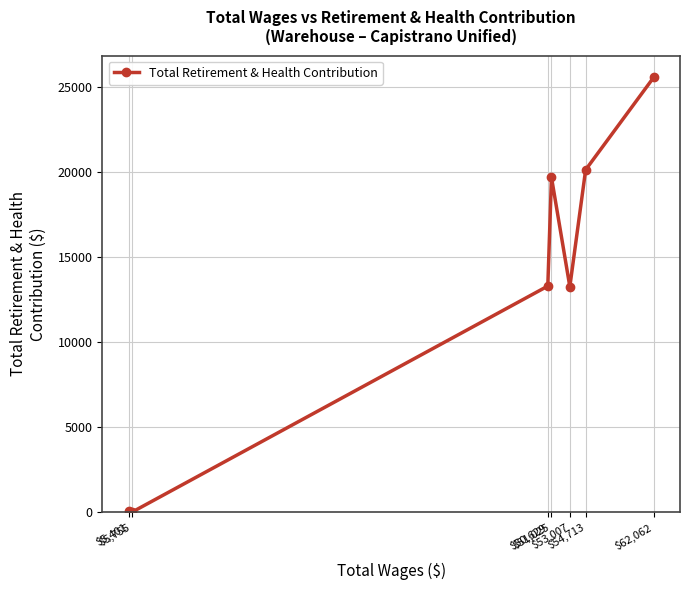

What is the greatest value displayed?

25563